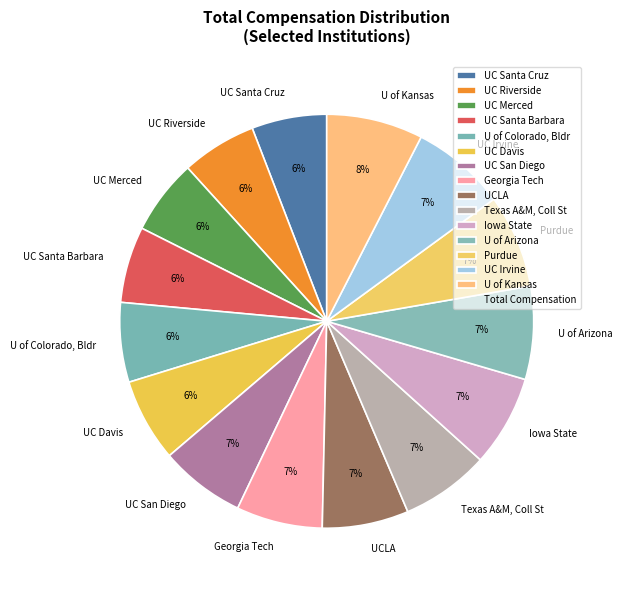

Combined, do UC Davis and UC Santa Barbara account for over 50%?

No